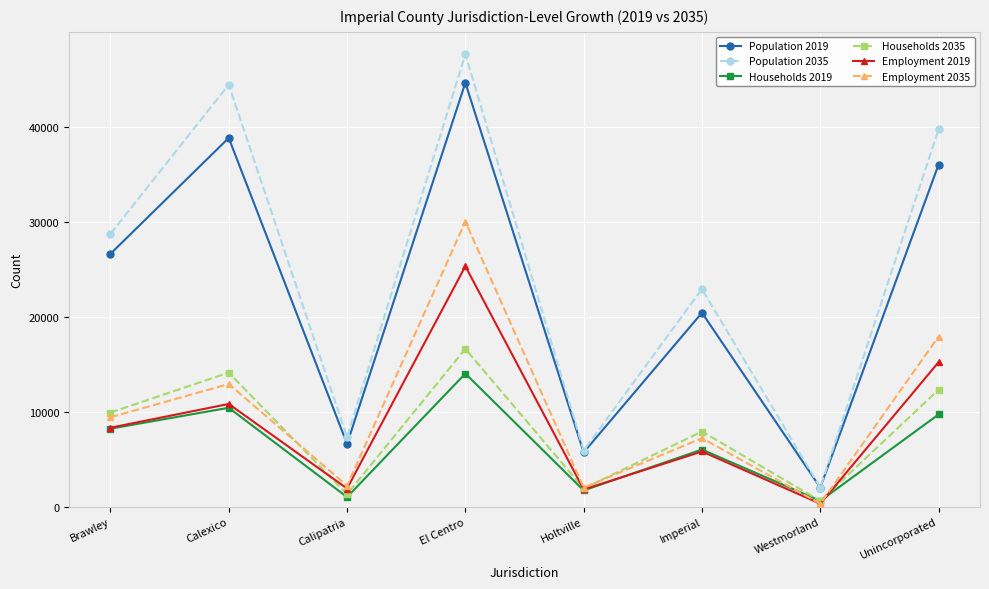

What are all the series names shown in the legend?

Population 2019, Population 2035, Households 2019, Households 2035, Employment 2019, Employment 2035